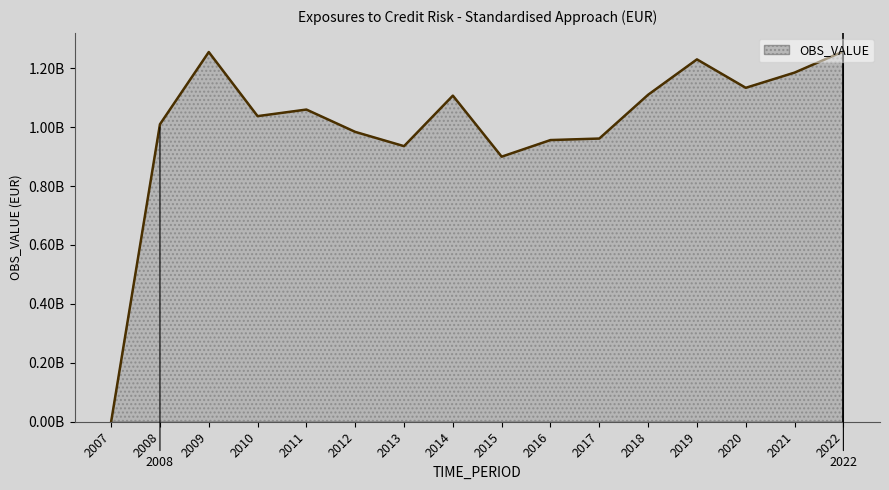

What is the sum of the values at 2008 and 2021?

2194744372.2